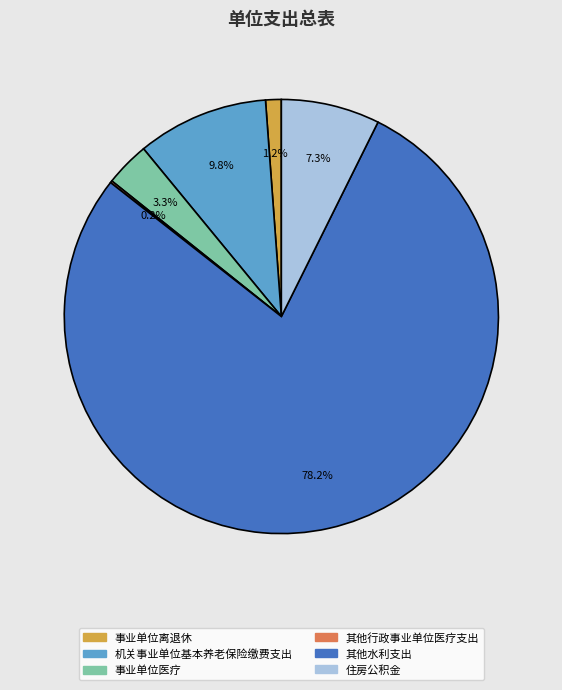

Which slice represents more than half of the pie?

其他水利支出